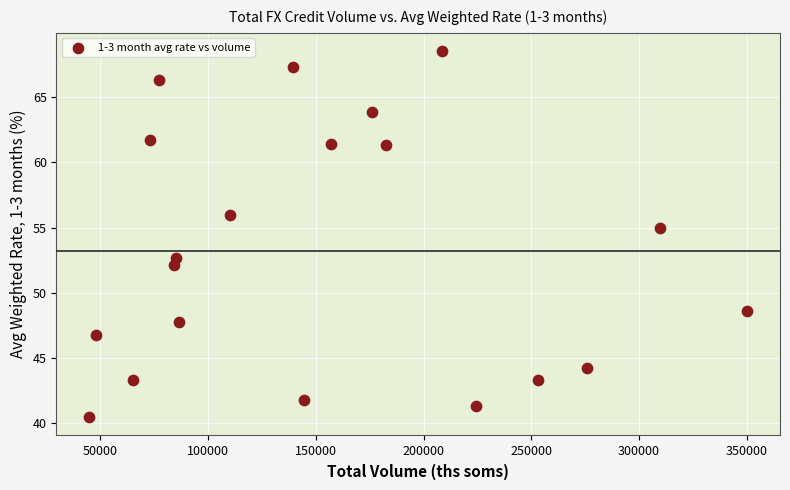

What Y value in the scatter plot is closest to 54?

55.0